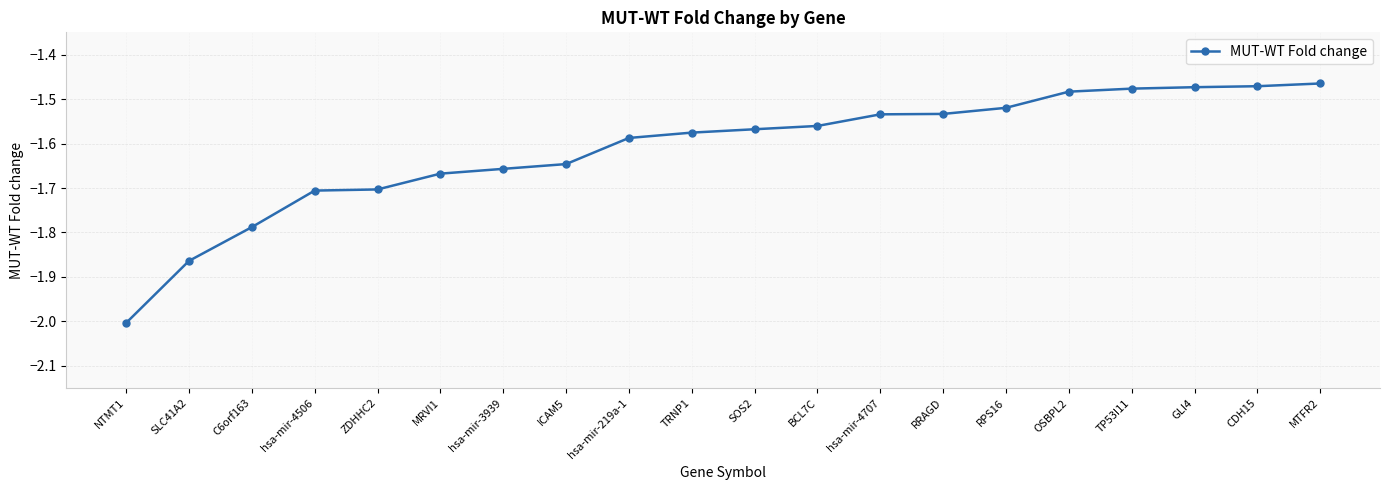

What position from the right is MRVI1?

15